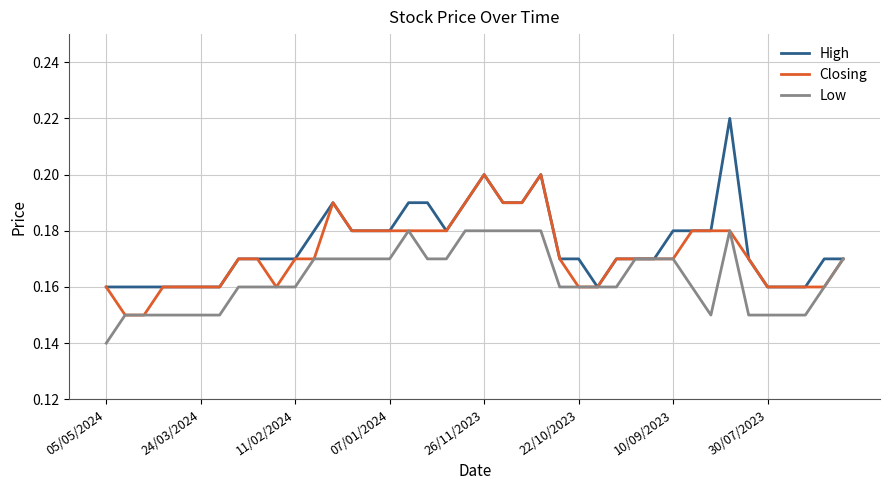

Which series has the largest range (max minus min)?

High